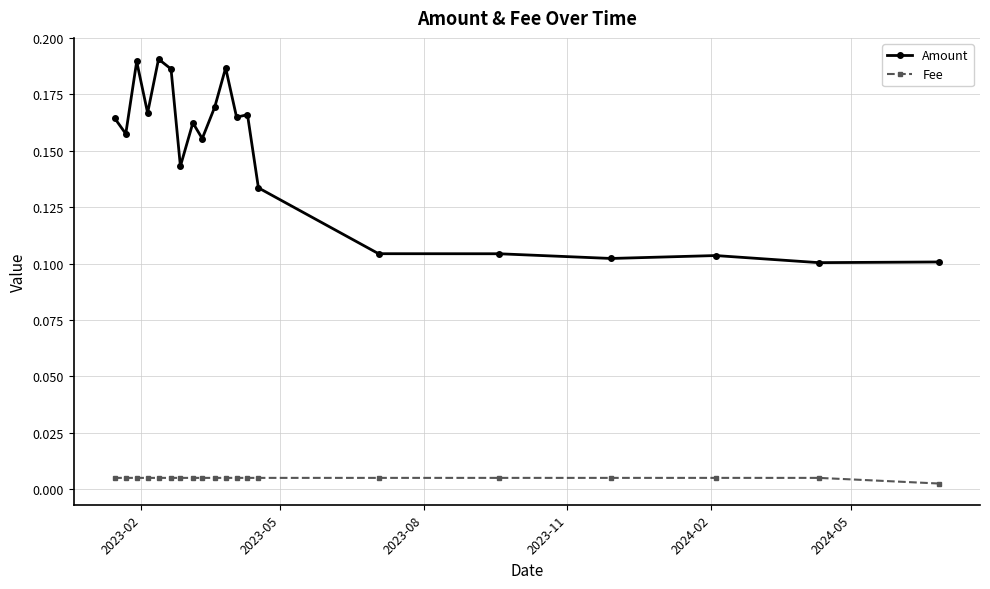

List the series in order of their peak value, lowest first.

Fee, Amount